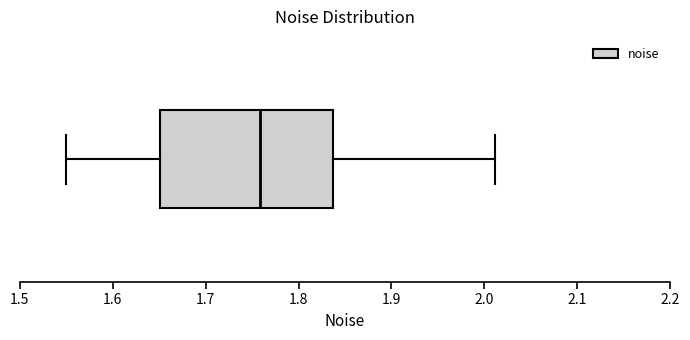

Read this box plot against the x-axis: the position of the median line, the range covered by the box, and the ends of both whiskers. The values are not printed on the chart, so give them approximately, as read against the axis.

median 1.76, box 1.65 to 1.84, whiskers 1.55 to 2.01